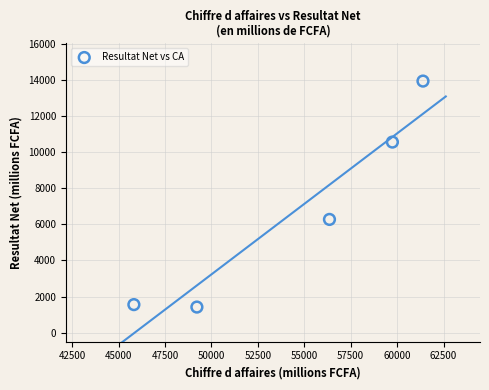

What is the range of Y values (max minus min)?

12519.5